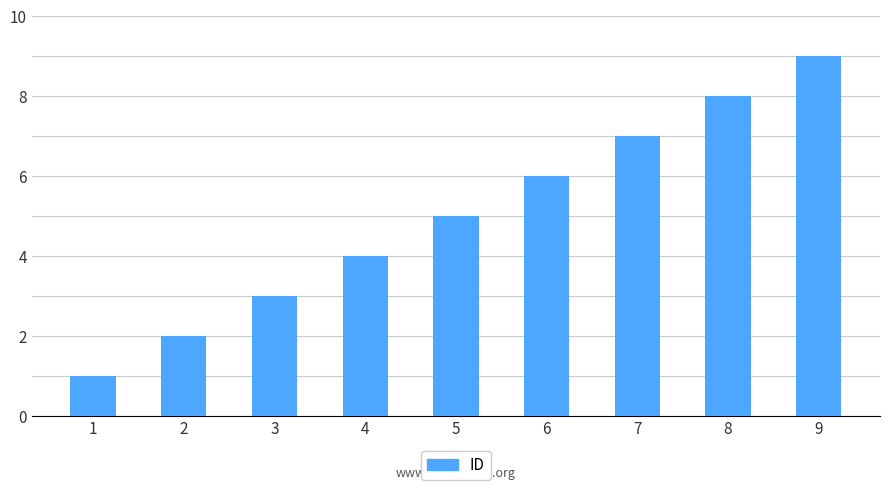

What is the value of the 6th bar from the left?

6